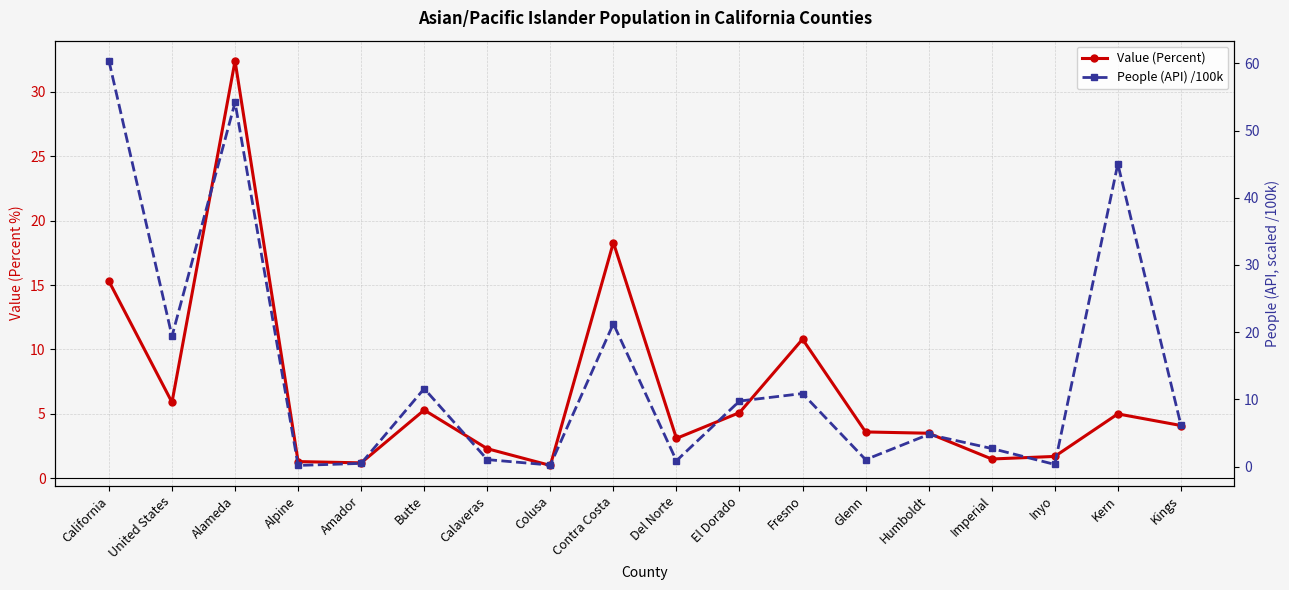

At which category is the sum across all series the highest?

Alameda